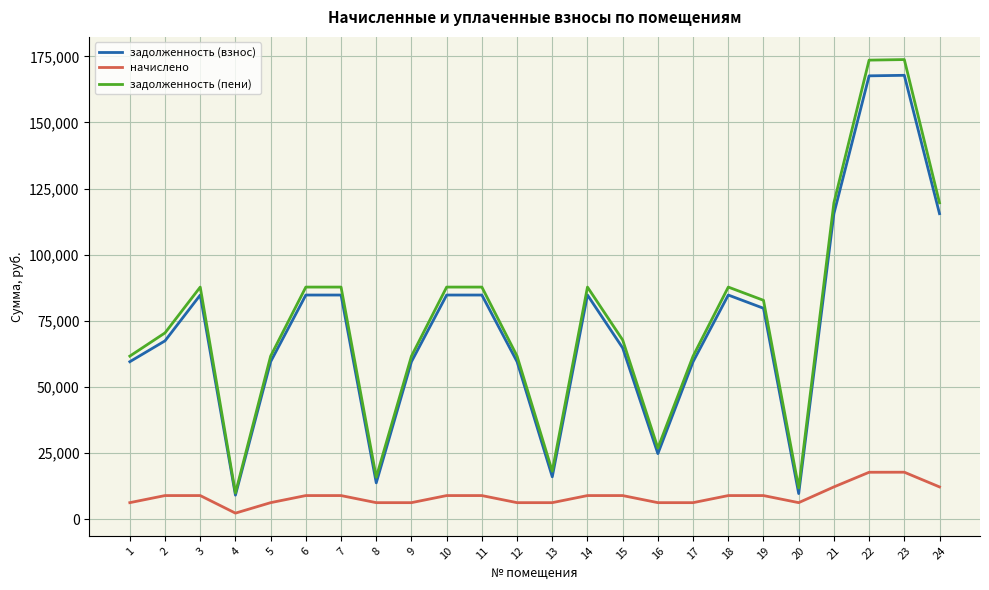

How many interior local valleys does the задолженность (пени) series have?

5